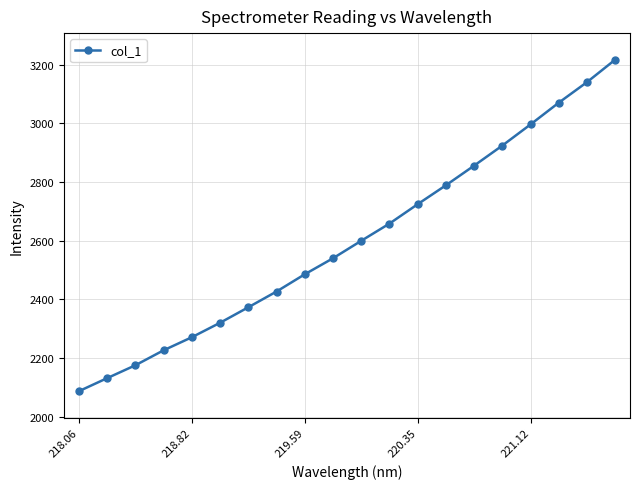

What is the value of the 18th point from the left?

3070.1